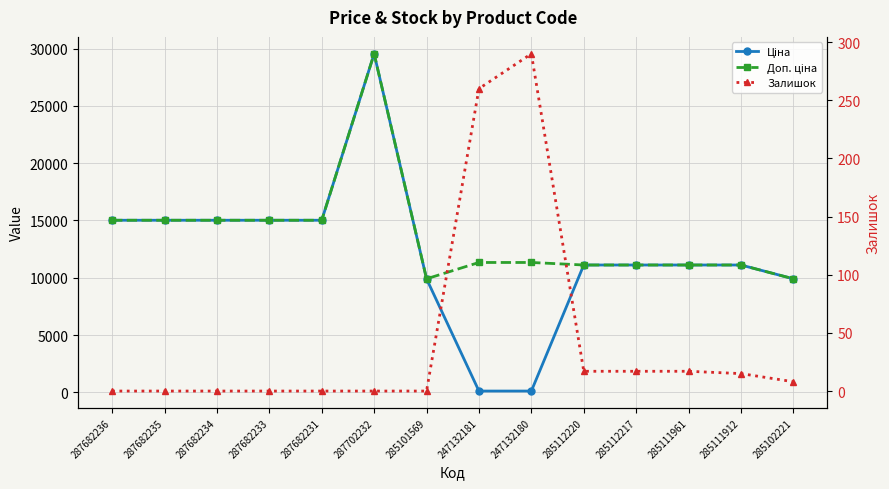

Reading left to right, what are all the values shown in this chart?

Ціна: 287682236=15019.2	287682235=15019.2	287682234=15019.2	287682233=15019.2	287682231=15019.2	287702232=29548.9	285101569=9908.5	247132181=113.3	247132180=113.3	285112220=11113.6	285112217=11113.6	285111961=11113.6	285111912=11113.6	285102221=9908.5
Доп. ціна: 287682236=15019.2	287682235=15019.2	287682234=15019.2	287682233=15019.2	287682231=15019.2	287702232=29548.9	285101569=9908.5	247132181=11334.0	247132180=11334.0	285112220=11113.6	285112217=11113.6	285111961=11113.6	285111912=11113.6	285102221=9908.5
Залишок: 287682236=0.0	287682235=0.0	287682234=0.0	287682233=0.0	287682231=0.0	287702232=0.0	285101569=0.0	247132181=260.0	247132180=290.0	285112220=17.0	285112217=17.0	285111961=17.0	285111912=15.0	285102221=8.0